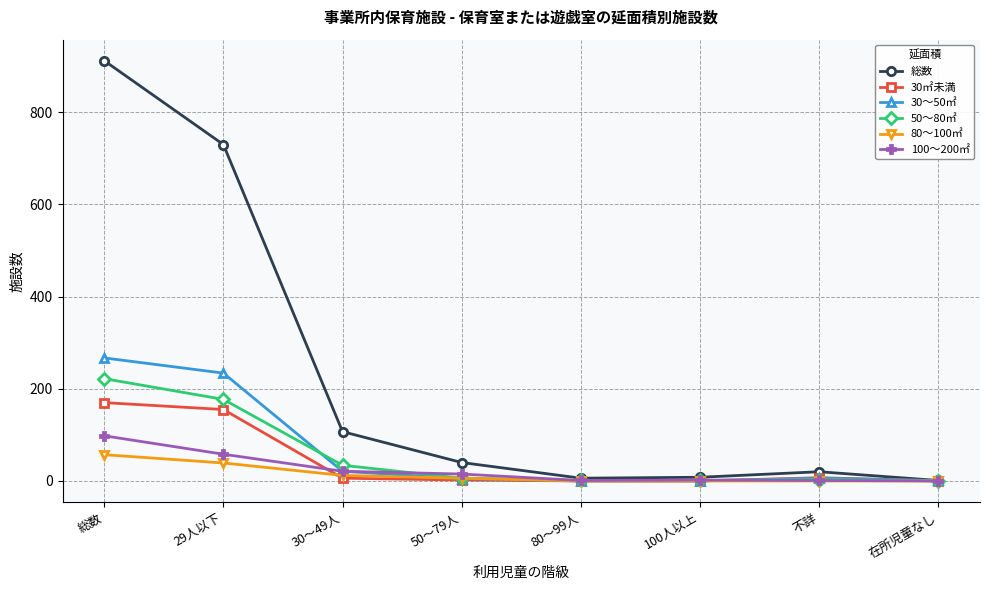

Is the value of 総数 at 29人以下 greater than the value of 80～100㎡ at 不詳?

Yes